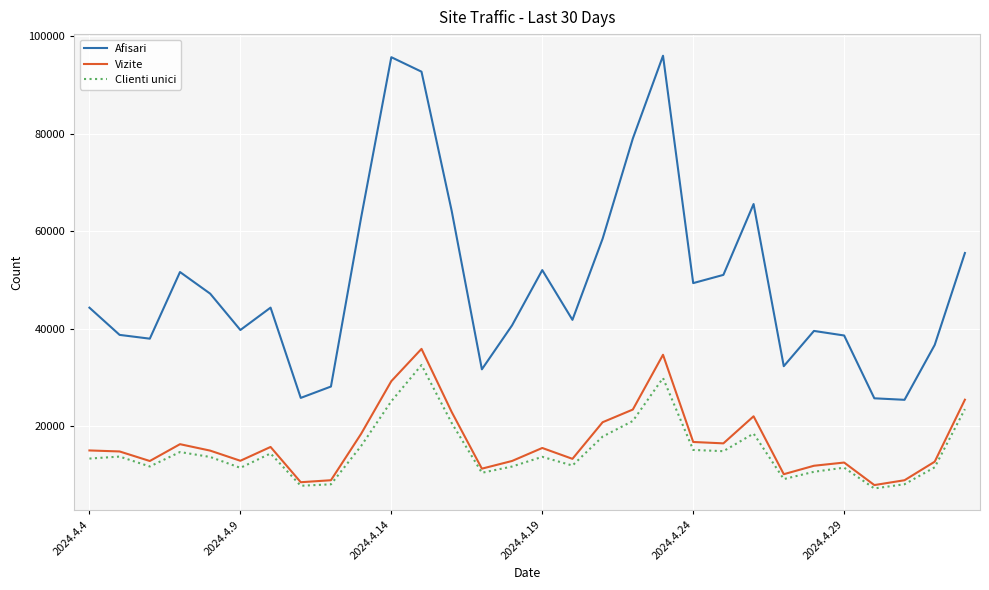

What is the minimum value for Clienti unici?

7215